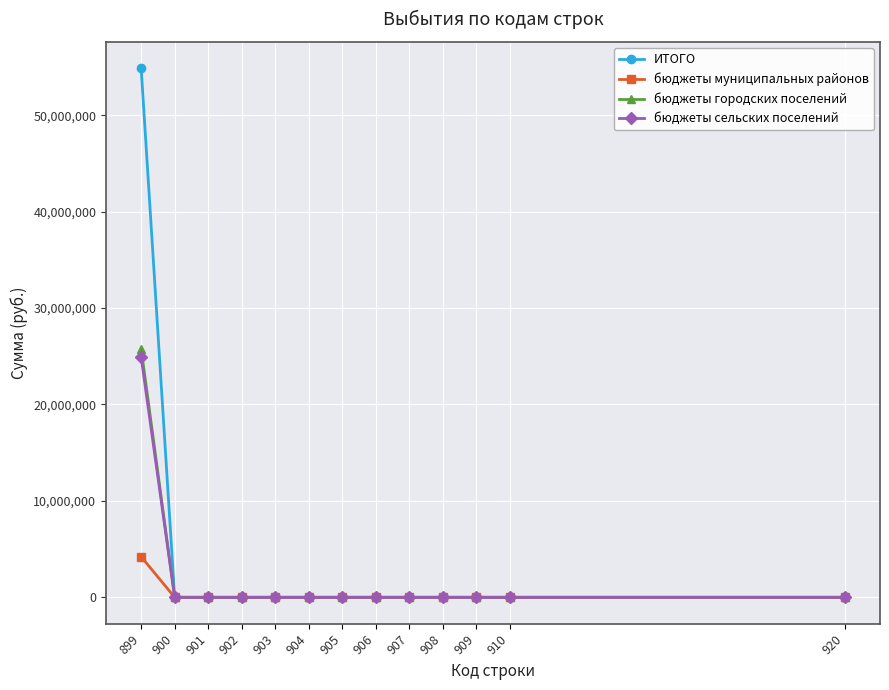

Which series has the widest spread of values?

ИТОГО